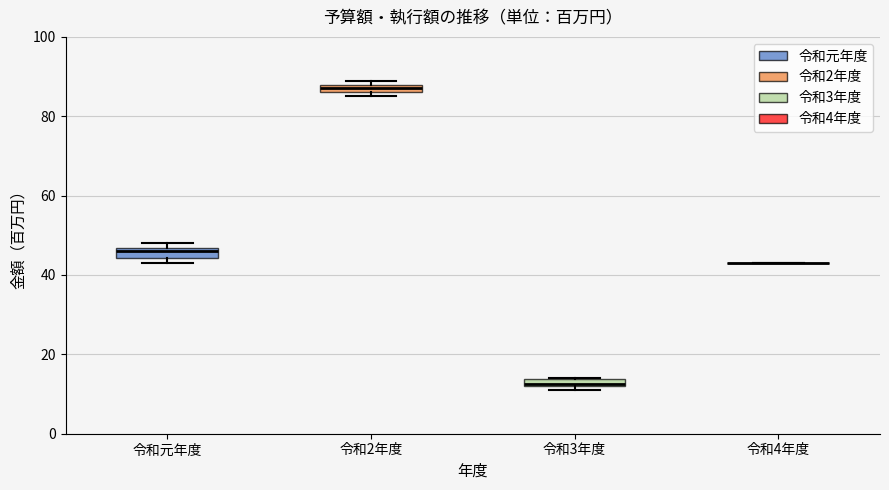

Where is the upper edge of the box for 令和元年度 on the y-axis? The values are not printed on the chart, so give them approximately, as read against the axis.

46